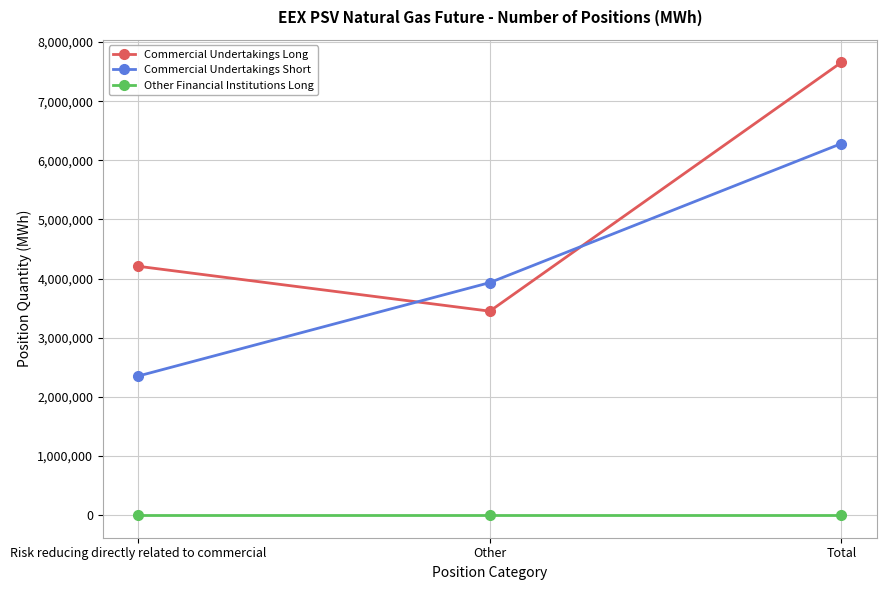

What is the approximate value of Commercial Undertakings Long at Other, to the nearest 50?

3448650